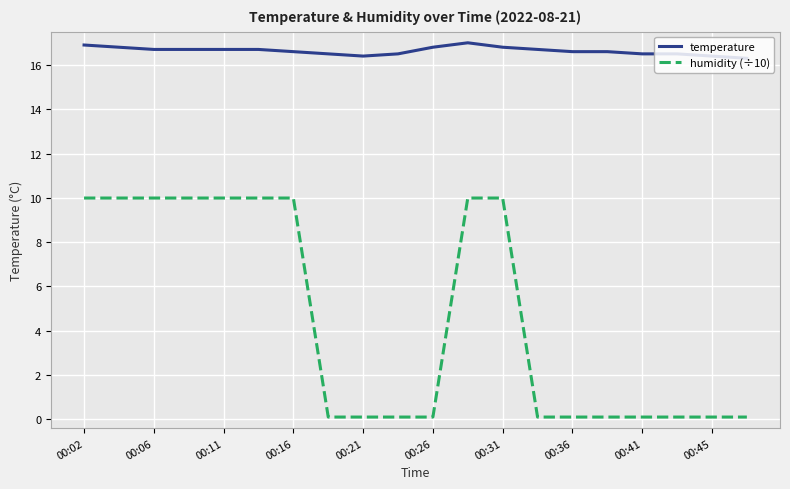

What is the maximum value shown in the chart?

17.0